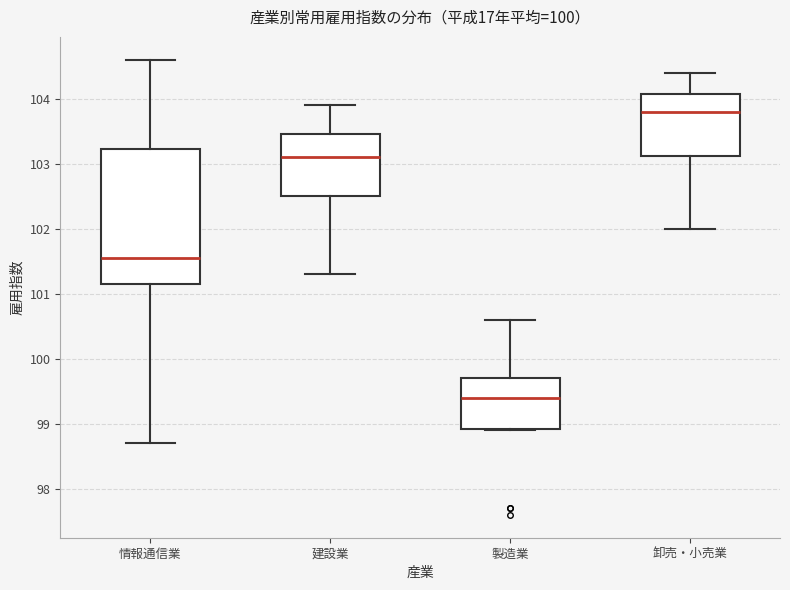

Where does the upper whisker of the box for 情報通信業 end on the y-axis? The values are not printed on the chart, so give them approximately, as read against the axis.

104.6